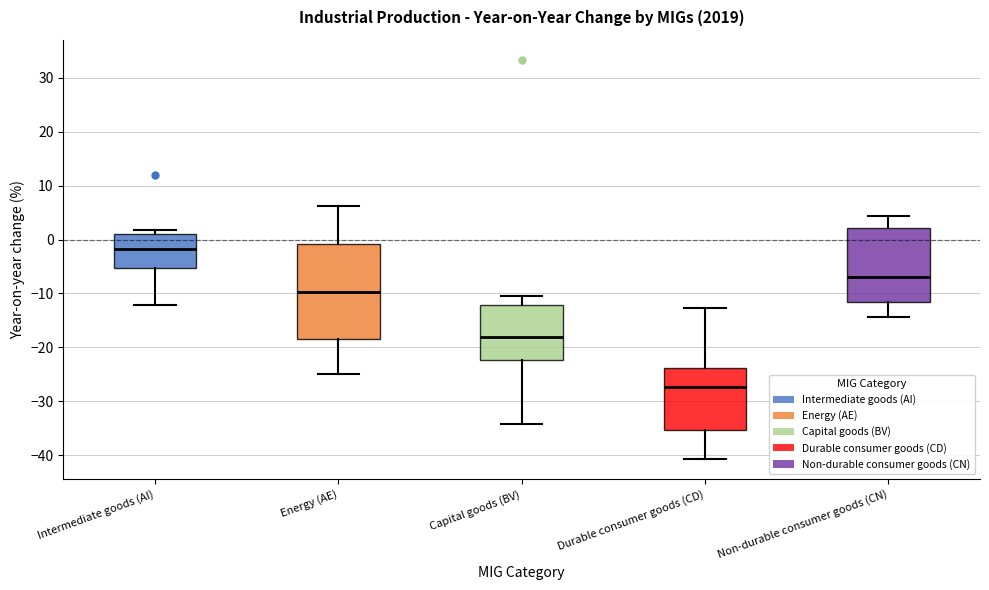

Where is the lower edge of the box for Energy (AE) on the y-axis? The values are not printed on the chart, so give them approximately, as read against the axis.

-18